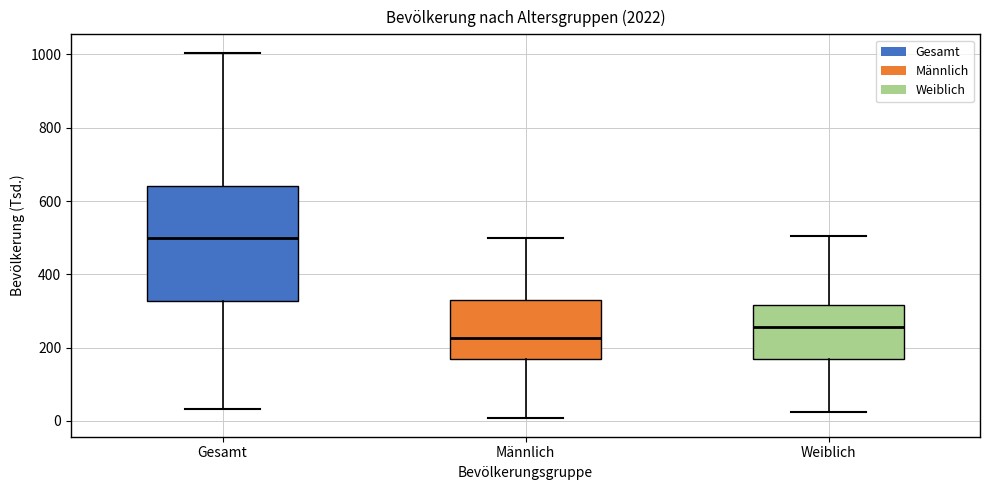

Reading left to right, read every box against the y-axis: the position of its median line, the range the box covers, and the ends of its whiskers. The values are not printed on the chart, so give them approximately, as read against the axis.

Gesamt: median 500, box 320 to 640, whiskers 40 to 1000
Männlich: median 220, box 160 to 320, whiskers 0 to 500
Weiblich: median 260, box 160 to 320, whiskers 20 to 500